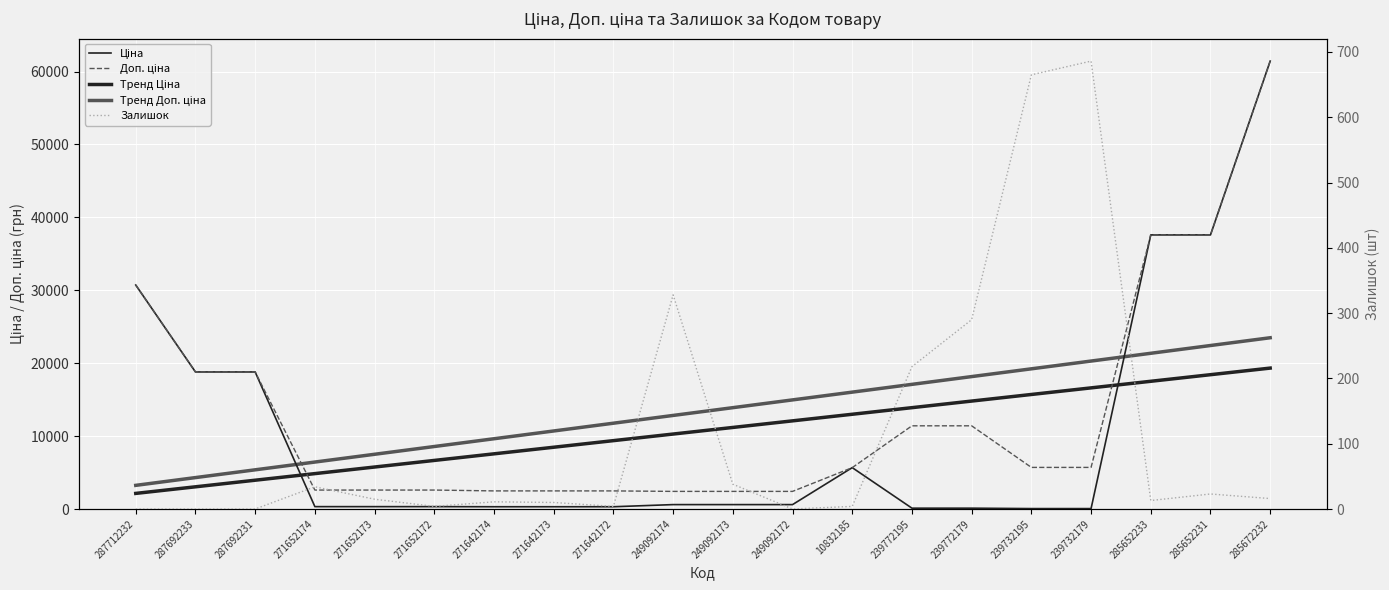

Is the value of Доп. ціна at 249092172 greater than the value of Ціна at 239772179?

Yes